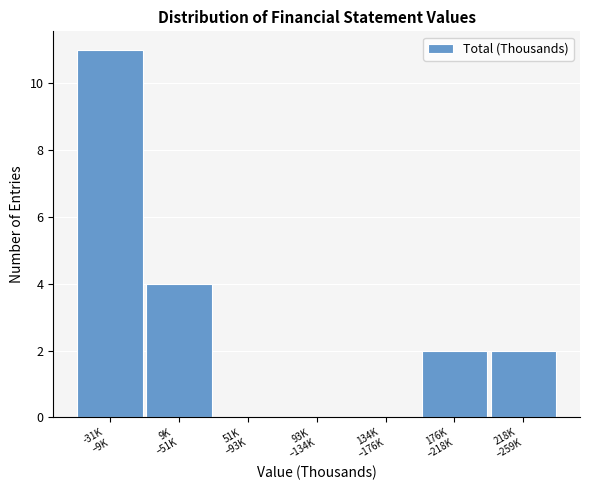

What is the greatest value displayed?

11